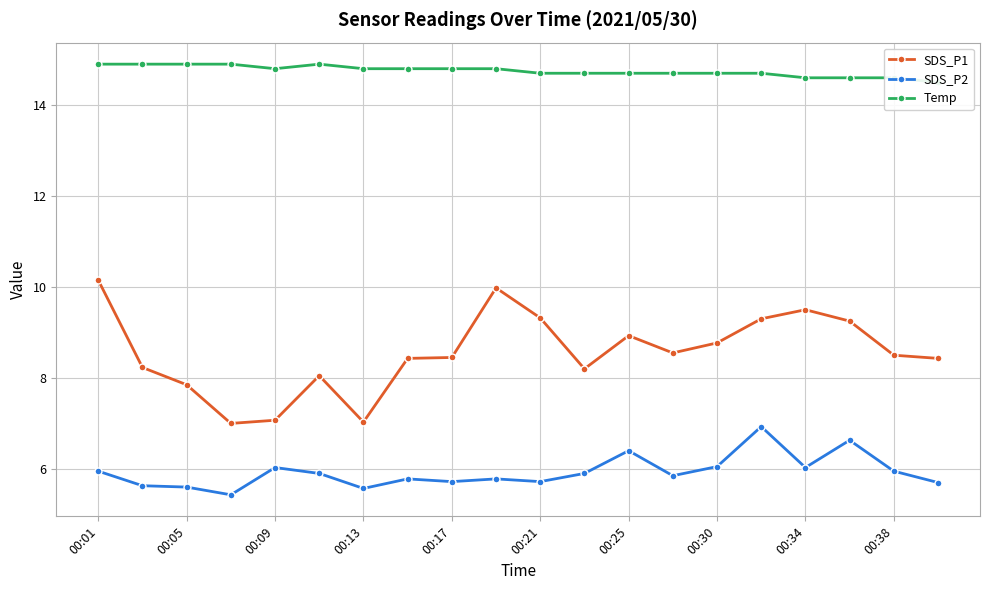

Reading left to right, extract all data points from this chart.

SDS_P1: 10.2	8.2	7.8	7.0	7.1	8.1	7.0	8.4	8.4	10.0	9.3	8.2	8.9	8.6	8.8	9.3	9.5	9.2	8.5	8.4
SDS_P2: 6.0	5.6	5.6	5.4	6.0	5.9	5.6	5.8	5.7	5.8	5.7	5.9	6.4	5.8	6.0	6.9	6.0	6.6	6.0	5.7
Temp: 14.9	14.9	14.9	14.9	14.8	14.9	14.8	14.8	14.8	14.8	14.7	14.7	14.7	14.7	14.7	14.7	14.6	14.6	14.6	14.5